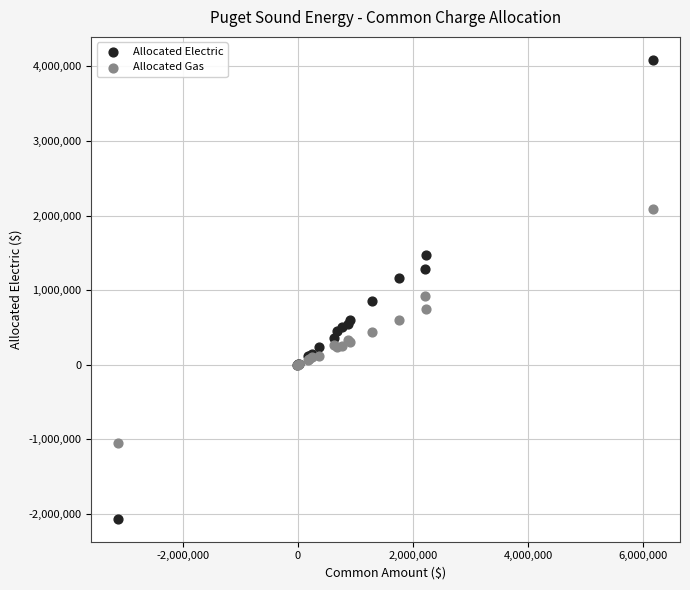

Which series reaches the minimum Y coordinate?

Allocated Electric